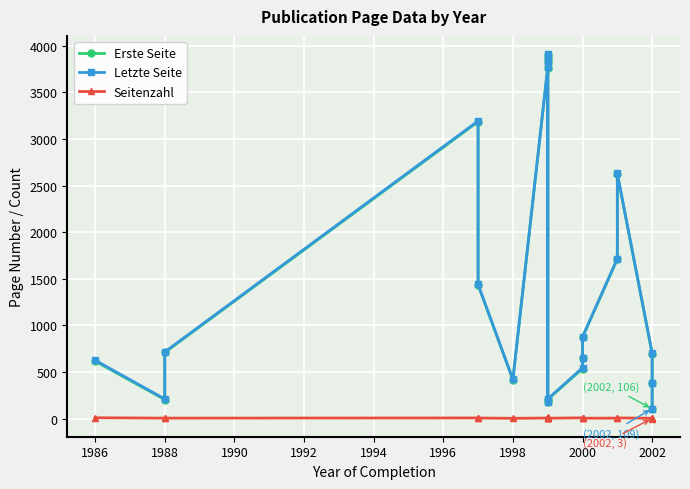

True or false: Seitenzahl and Erste Seite cross at least once.

False